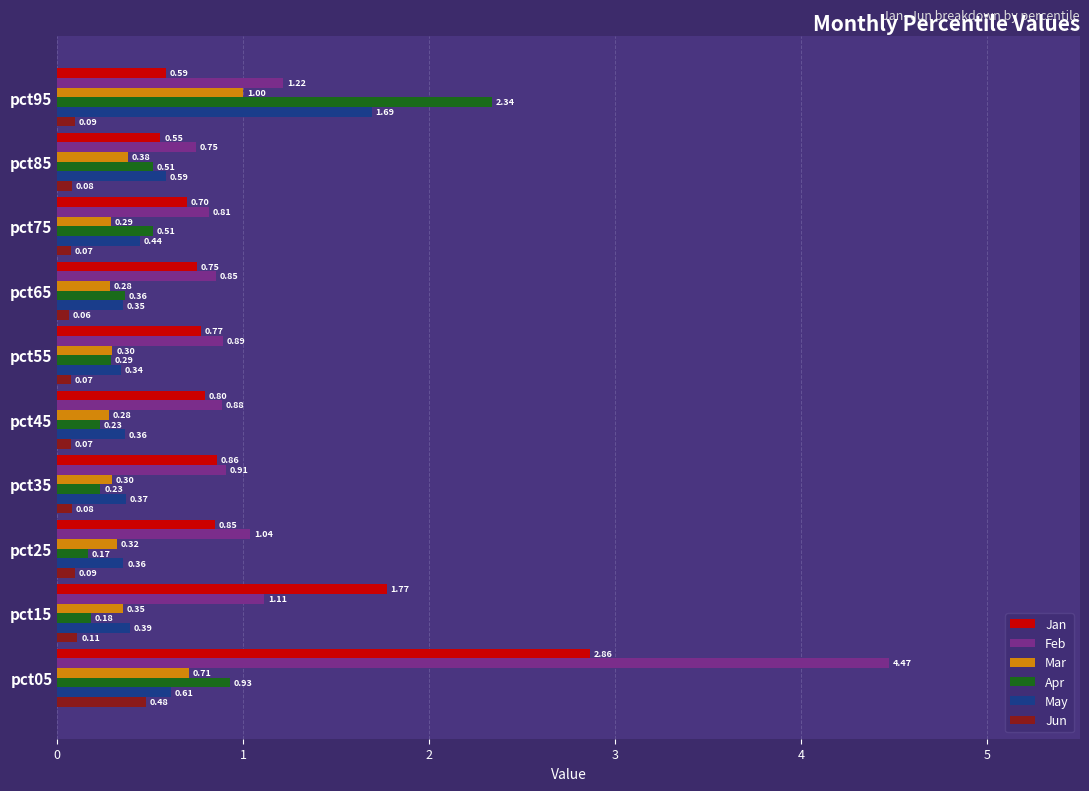

At which category does the chart reach its minimum across all series?

pct65